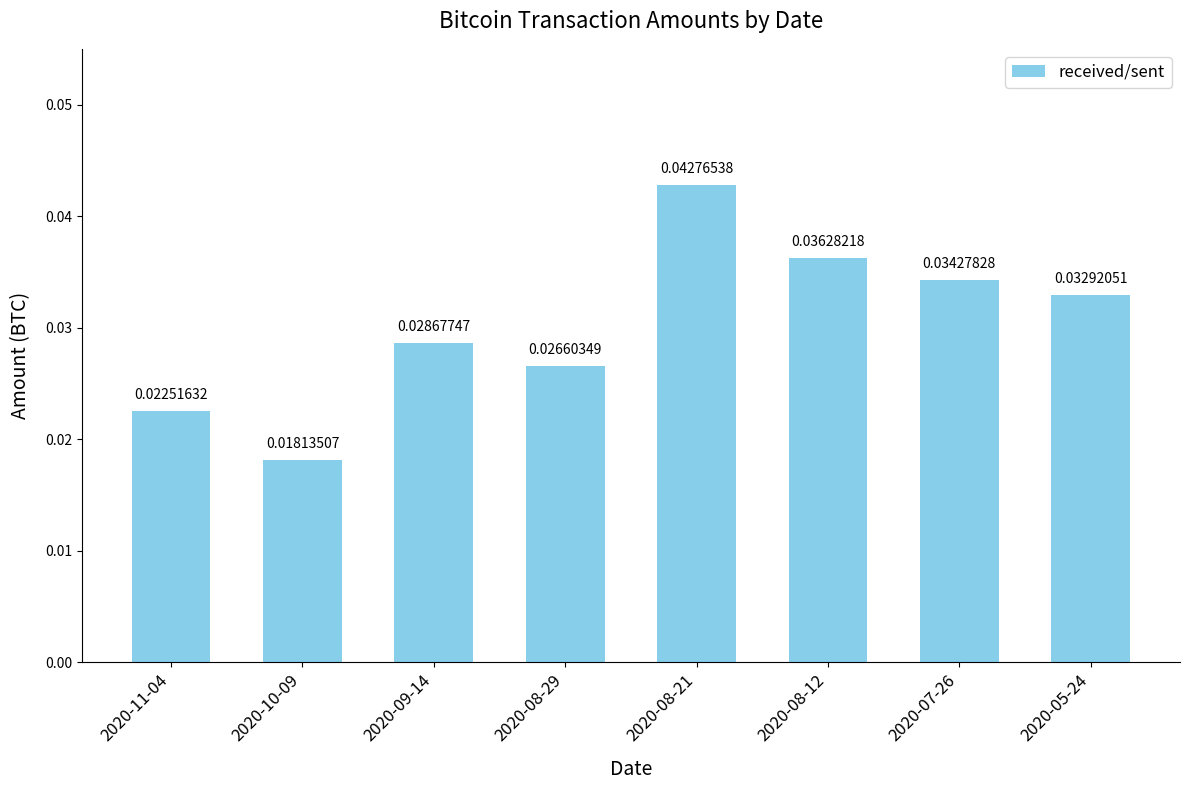

Rank the categories by value from highest to lowest.

2020-08-21, 2020-08-12, 2020-07-26, 2020-05-24, 2020-09-14, 2020-08-29, 2020-11-04, 2020-10-09